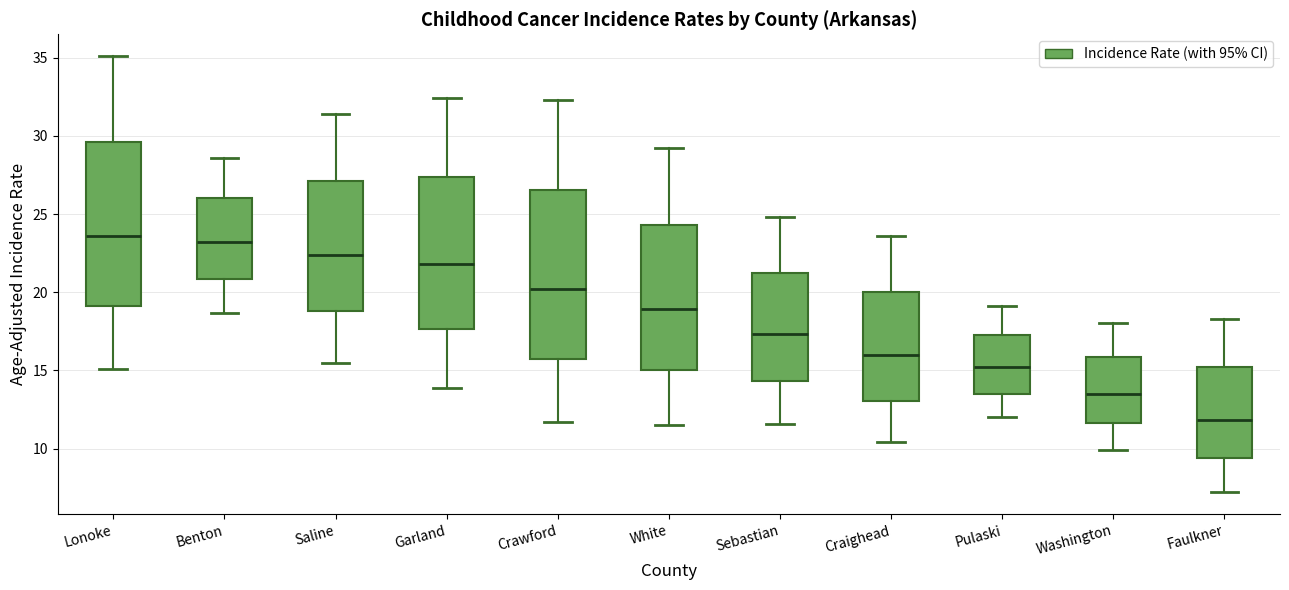

Where does the median line of the box for Washington sit on the y-axis? The values are not printed on the chart, so give them approximately, as read against the axis.

13.5